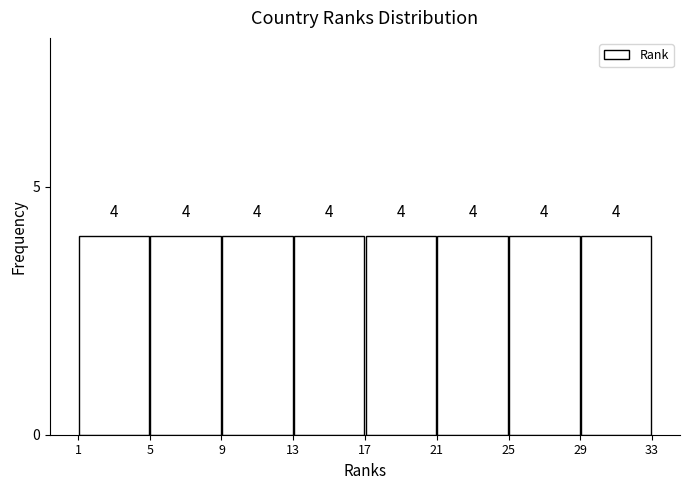

Reading left to right, list every bar in this chart as the range it spans on the x-axis followed by its height.

1 to 5: 4
5 to 9: 4
9 to 13: 4
13 to 17: 4
17 to 21: 4
21 to 25: 4
25 to 29: 4
29 to 33: 4